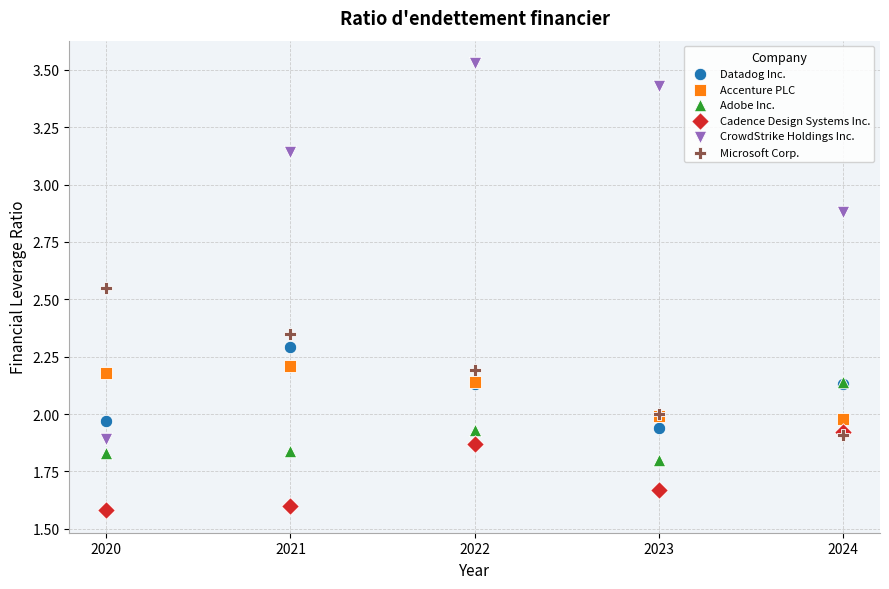

Which series reaches the minimum Y coordinate?

Cadence Design Systems Inc.